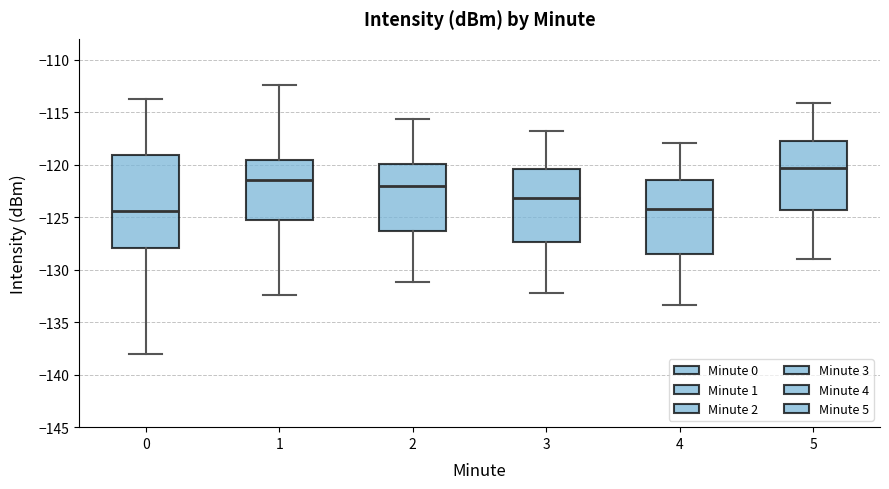

Reading left to right, transcribe this box plot: for each box, give where its median line is, the range the box spans, and where its two whiskers end, as read against the y-axis. The values are not printed on the chart, so give them approximately, as read against the axis.

0: median -124.5, box -128.0 to -119.0, whiskers -138.0 to -113.5
1: median -121.5, box -125.5 to -119.5, whiskers -132.5 to -112.5
2: median -122.0, box -126.5 to -120.0, whiskers -131.0 to -115.5
3: median -123.0, box -127.5 to -120.5, whiskers -132.0 to -117.0
4: median -124.0, box -128.5 to -121.5, whiskers -133.5 to -118.0
5: median -120.5, box -124.5 to -117.5, whiskers -129.0 to -114.0